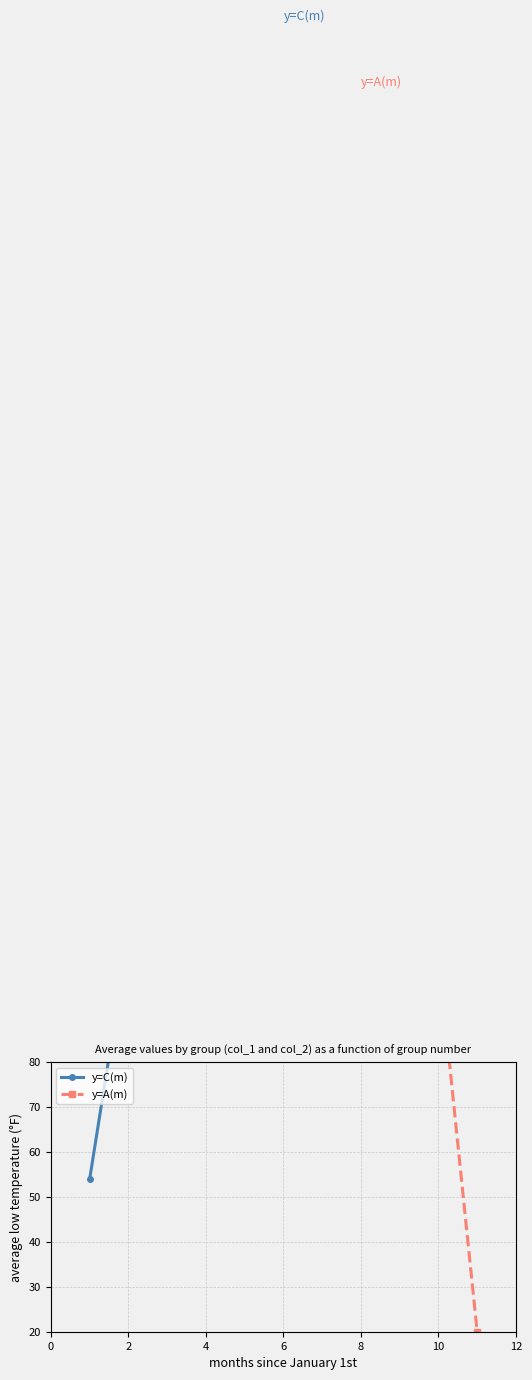

At which label does y=C(m) first exceed 250?

8